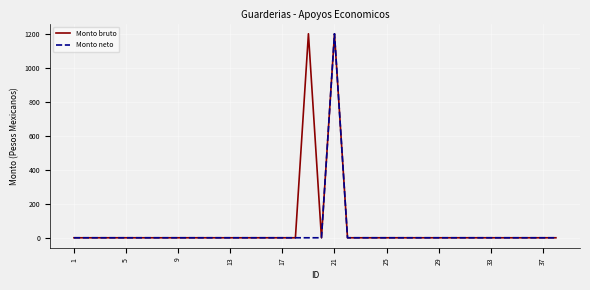

What is the greatest value displayed?

1201.2